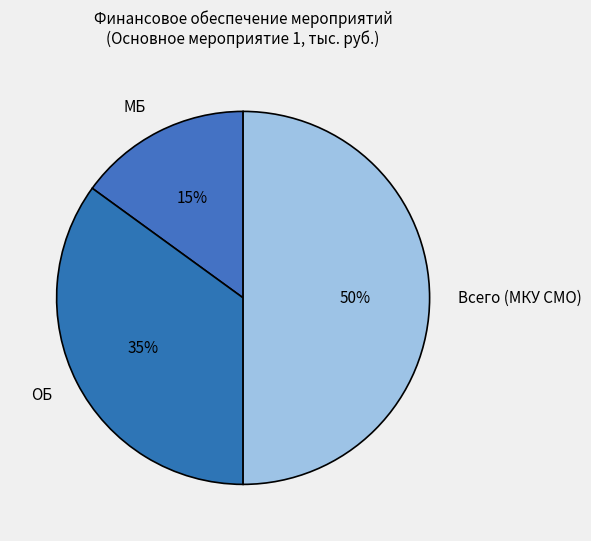

To the nearest percent, what is the average slice percentage?

33%